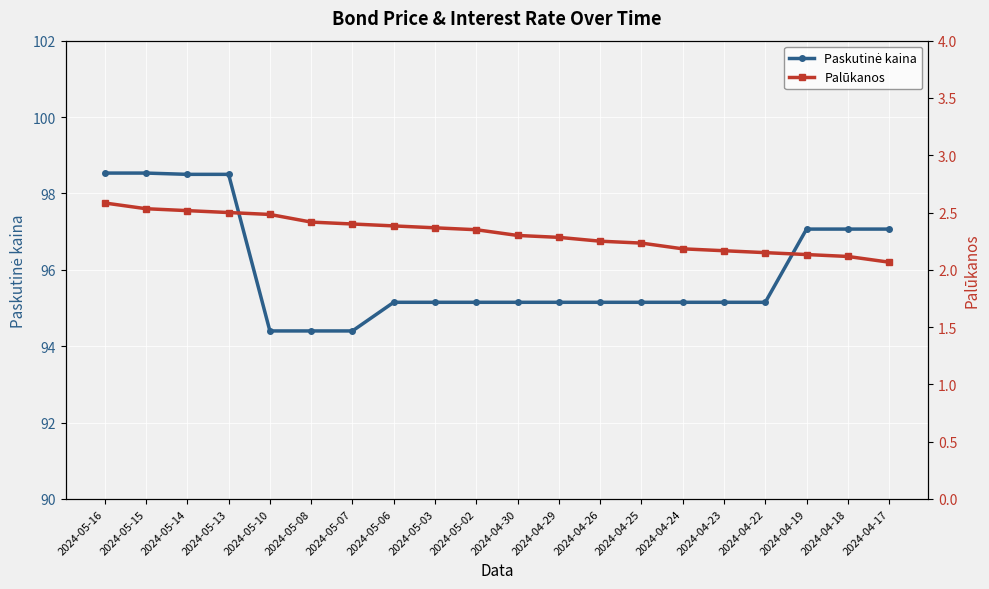

True or false: Palūkanos and Paskutinė kaina intersect in this chart.

False